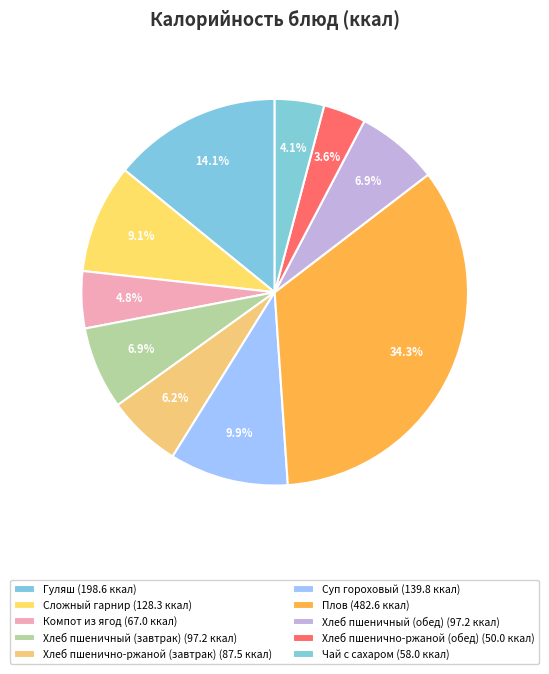

Count the number of slices in the pie.

10